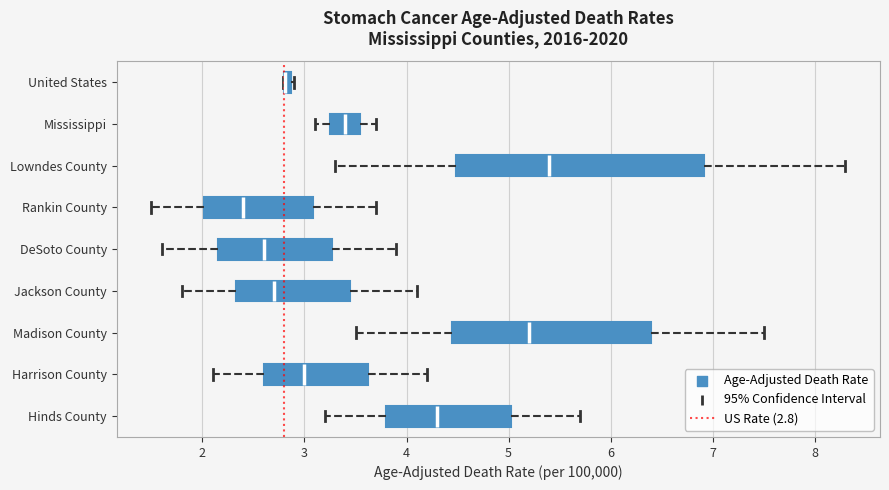

Where does the median line of the box for DeSoto County sit on the x-axis? The values are not printed on the chart, so give them approximately, as read against the axis.

2.6